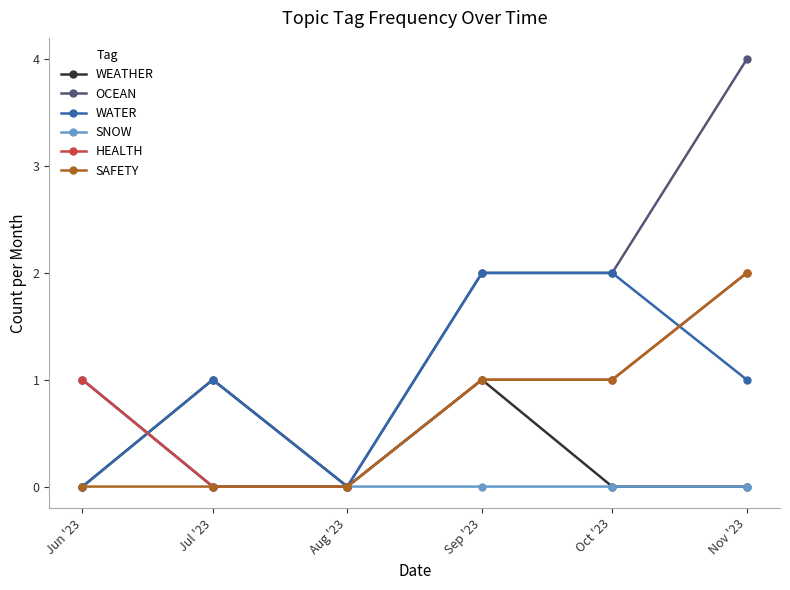

Reading right to left, list all the values displayed in this chart.

WEATHER: Nov '23=0	Oct '23=0	Sep '23=1	Aug '23=0	Jul '23=1	Jun '23=0
OCEAN: Nov '23=4	Oct '23=2	Sep '23=2	Aug '23=0	Jul '23=0	Jun '23=1
WATER: Nov '23=1	Oct '23=2	Sep '23=2	Aug '23=0	Jul '23=1	Jun '23=0
SNOW: Nov '23=0	Oct '23=0	Sep '23=0	Aug '23=0	Jul '23=0	Jun '23=1
HEALTH: Nov '23=2	Oct '23=1	Sep '23=1	Aug '23=0	Jul '23=0	Jun '23=1
SAFETY: Nov '23=2	Oct '23=1	Sep '23=1	Aug '23=0	Jul '23=0	Jun '23=0